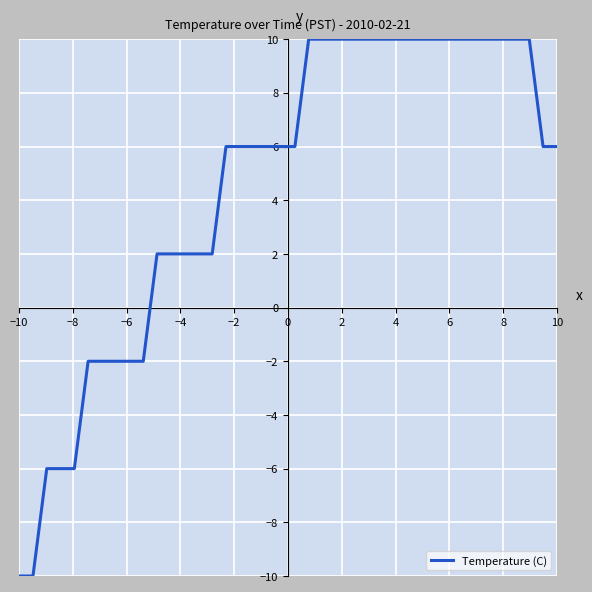

What is the minimum value shown in the chart?

-10.0